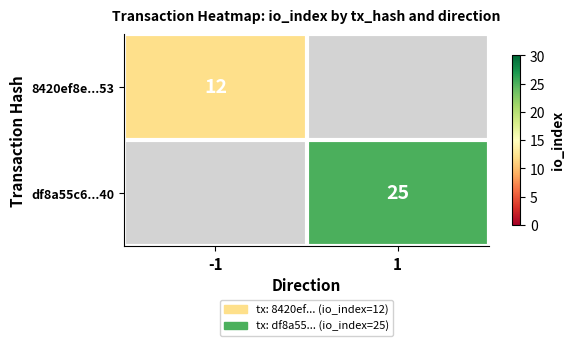

At how many categories does at least one series exceed 21?

1